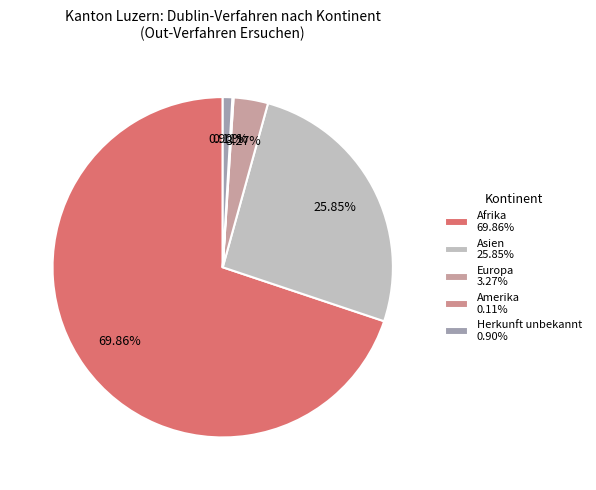

What is the smallest slice in the pie chart?

Amerika